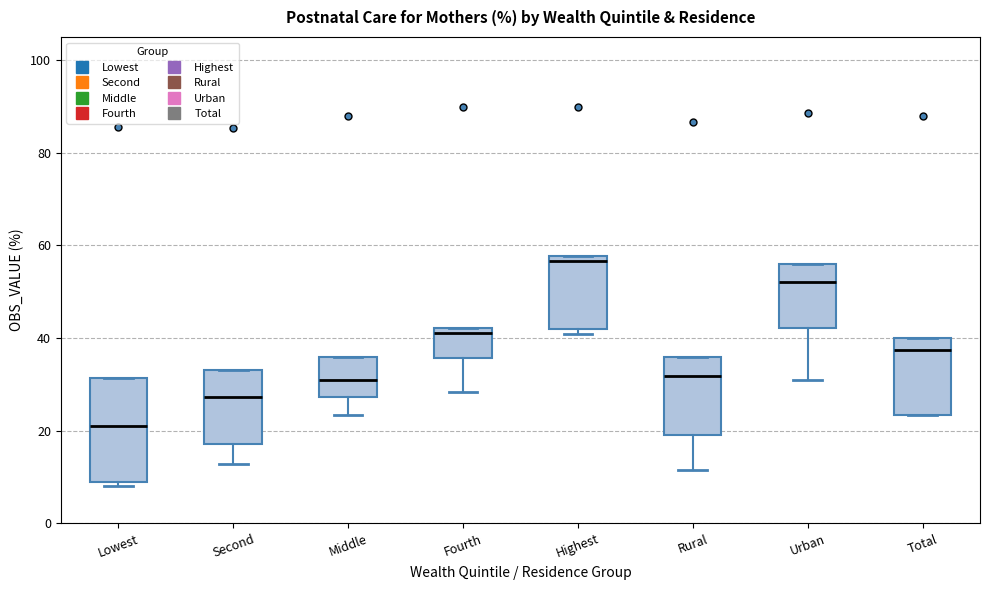

Reading left to right, transcribe this box plot: for each box, give where its median line is, the range the box spans, and where its two whiskers end, as read against the y-axis. The values are not printed on the chart, so give them approximately, as read against the axis.

Lowest: median 22, box 10 to 32, whiskers 8 to 32
Second: median 28, box 18 to 34, whiskers 12 to 34
Middle: median 32, box 28 to 36, whiskers 24 to 36
Fourth: median 42 (just below the box's upper edge), box 36 to 42, whiskers 28 to 42
Highest: median 56, box 42 to 58, whiskers 40 to 58
Rural: median 32, box 20 to 36, whiskers 12 to 36
Urban: median 52, box 42 to 56, whiskers 32 to 56
Total: median 38, box 24 to 40, whiskers 24 to 40